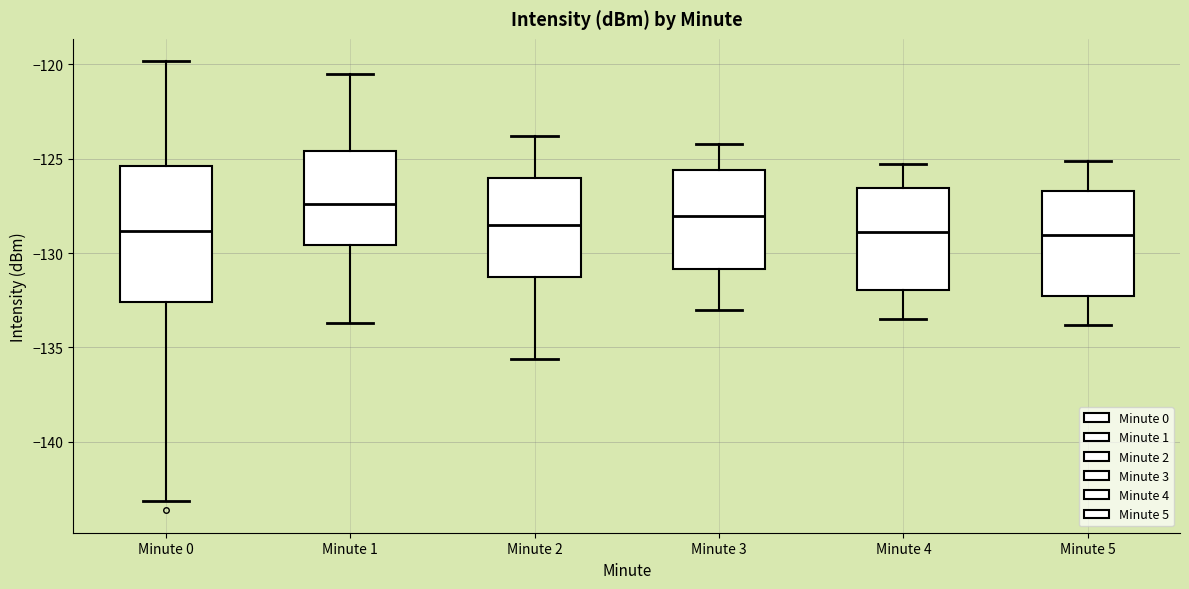

Reading left to right, read every box against the y-axis: the position of its median line, the range the box covers, and the ends of its whiskers. The values are not printed on the chart, so give them approximately, as read against the axis.

Minute 0: median -129.0, box -132.5 to -125.5, whiskers -143.0 to -120.0
Minute 1: median -127.5, box -129.5 to -124.5, whiskers -133.5 to -120.5
Minute 2: median -128.5, box -131.0 to -126.0, whiskers -135.5 to -124.0
Minute 3: median -128.0, box -131.0 to -125.5, whiskers -133.0 to -124.0
Minute 4: median -129.0, box -132.0 to -126.5, whiskers -133.5 to -125.5
Minute 5: median -129.0, box -132.5 to -126.5, whiskers -134.0 to -125.0